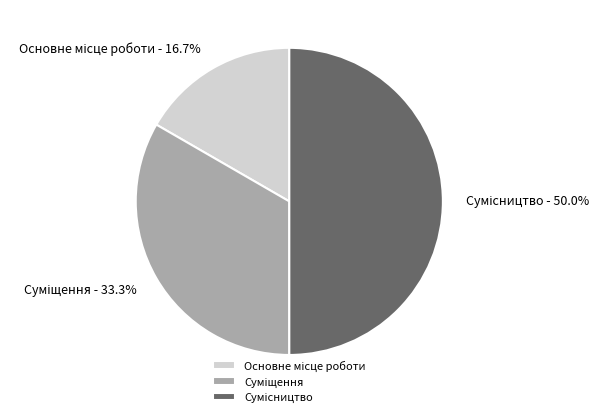

Is there a majority slice in this chart?

No